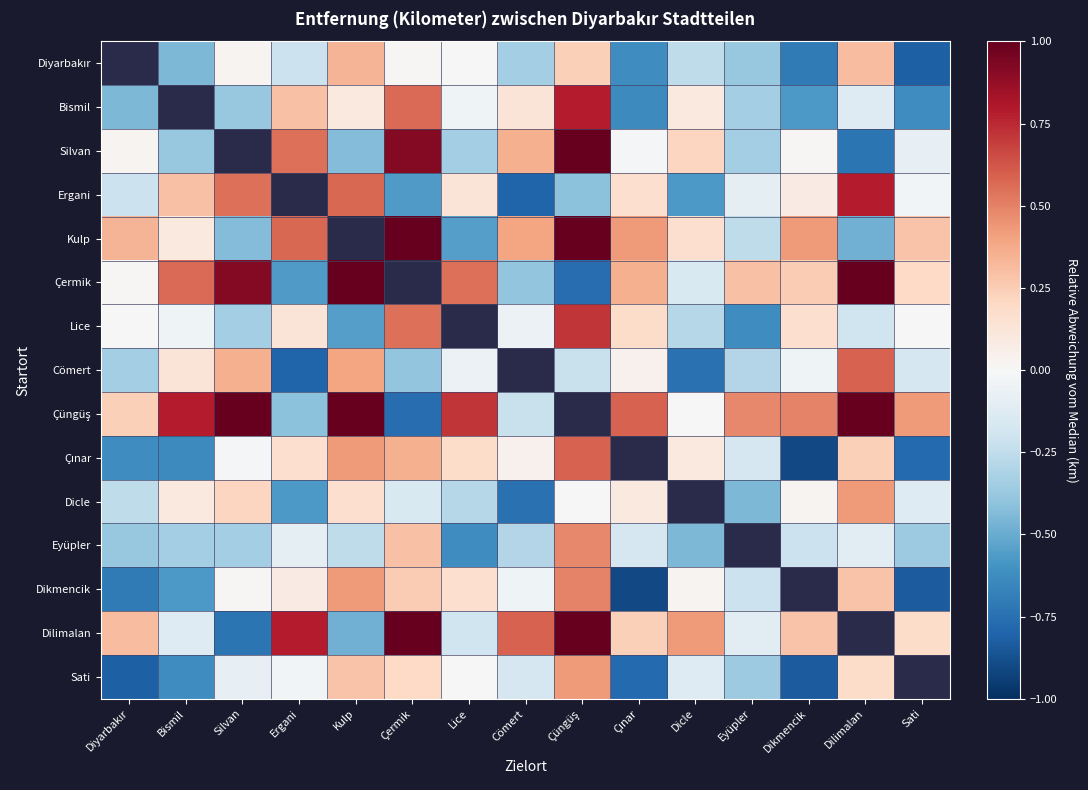

The value of Bismil at Çüngüş is 0.4. True or false?

False